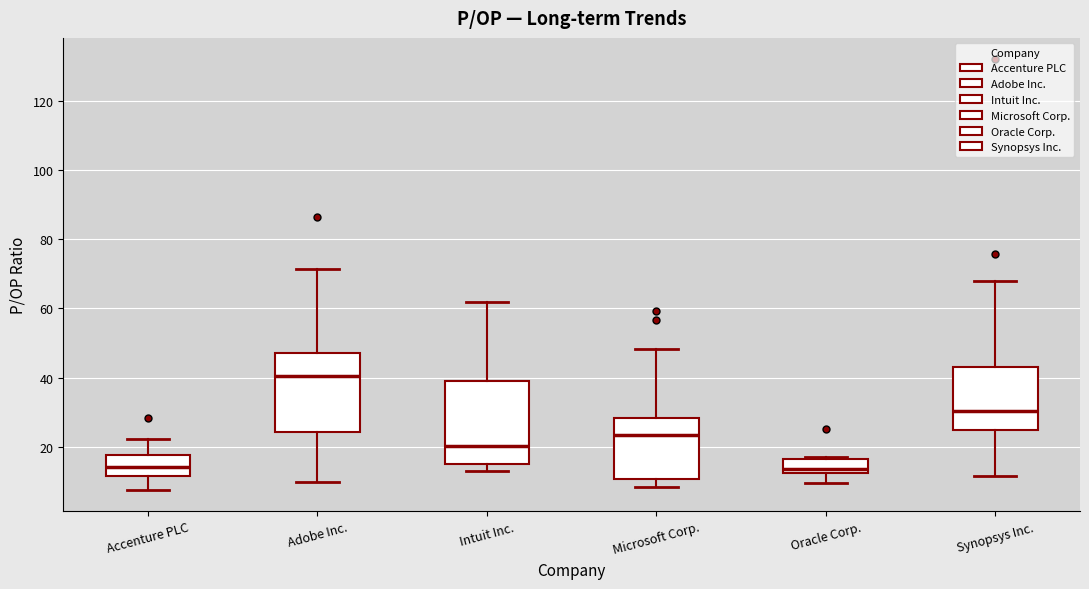

Reading left to right, read every box against the y-axis: the position of its median line, the range the box covers, and the ends of its whiskers. The values are not printed on the chart, so give them approximately, as read against the axis.

Accenture PLC: median 14, box 12 to 18, whiskers 8 to 22
Adobe Inc.: median 40, box 24 to 48, whiskers 10 to 72
Intuit Inc.: median 20, box 16 to 40, whiskers 14 to 62
Microsoft Corp.: median 24, box 10 to 28, whiskers 8 to 48
Oracle Corp.: median 14, box 12 to 16, whiskers 10 to 18
Synopsys Inc.: median 30, box 24 to 44, whiskers 12 to 68